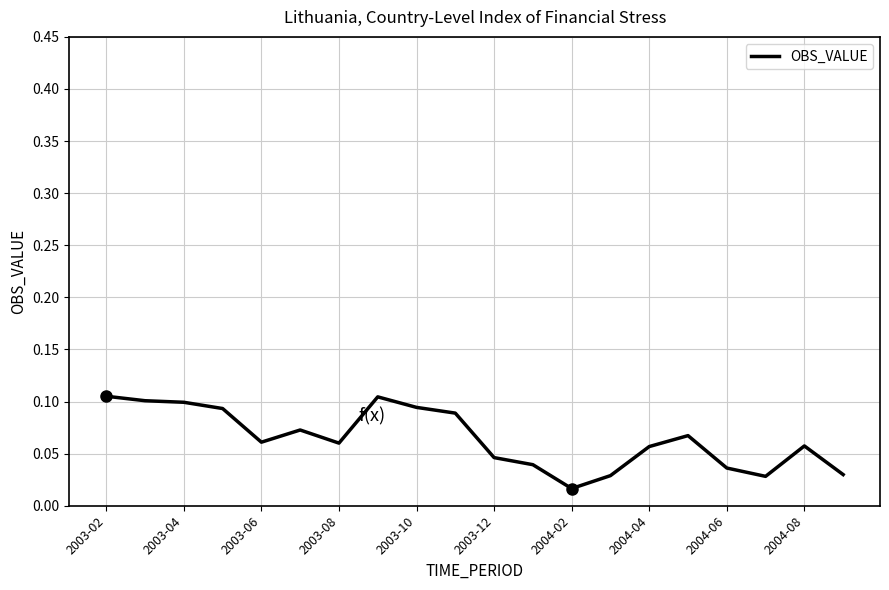

What is the difference between the second highest and minimum values?

0.1